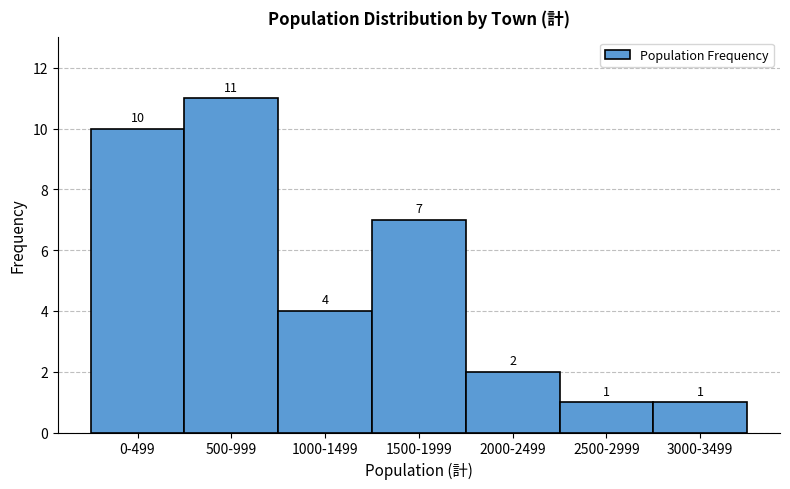

Reading left to right, list all the values displayed in this chart.

10	11	4	7	2	1	1